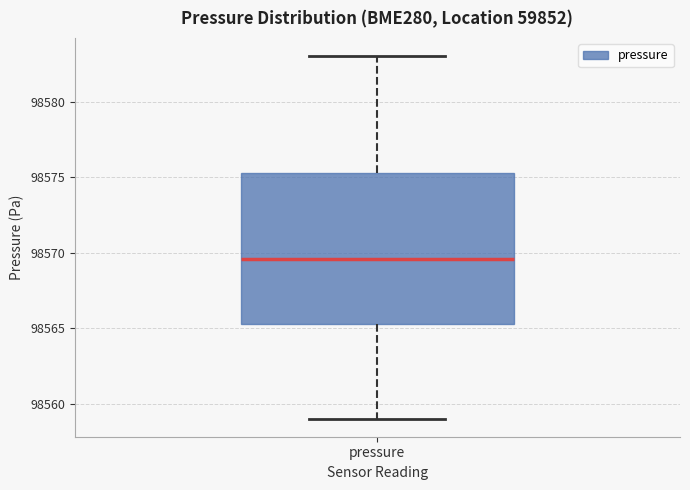

Transcribe this box plot: give where the median line is, the range the box spans, and where the two whiskers end, as read against the y-axis. The values are not printed on the chart, so give them approximately, as read against the axis.

median 98569.5, box 98565.0 to 98575.5, whiskers 98559.0 to 98583.0